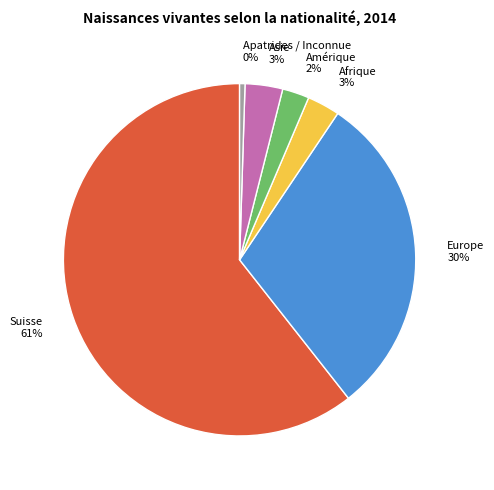

How many slices are in this pie chart?

6